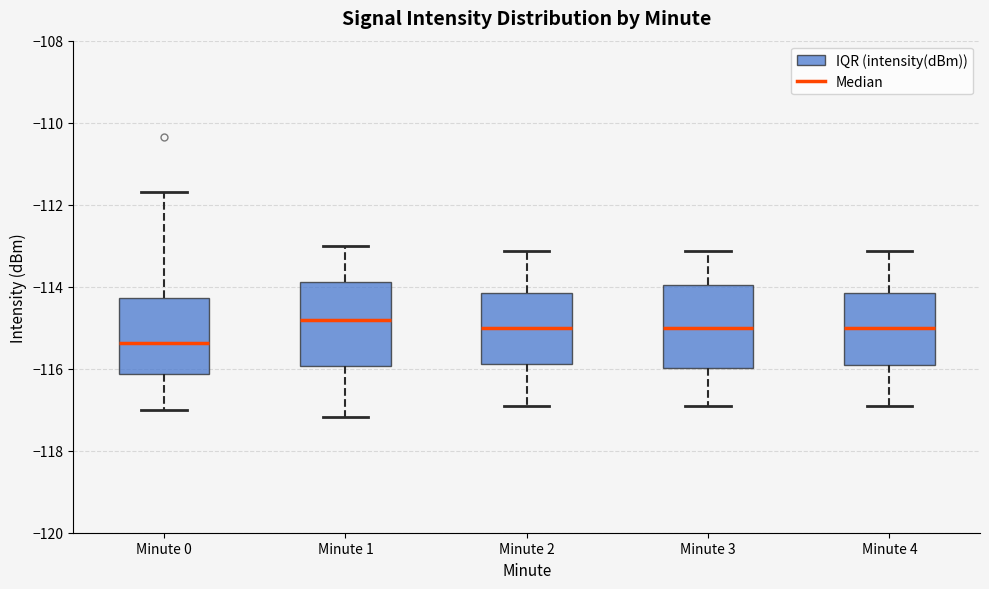

Where does the lower whisker of the box for Minute 3 end on the y-axis? The values are not printed on the chart, so give them approximately, as read against the axis.

-117.0